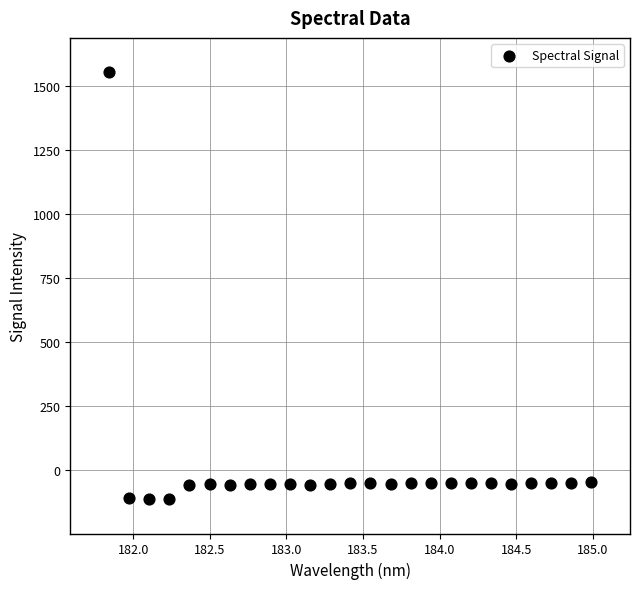

What is the range of Y values (max minus min)?

1670.0